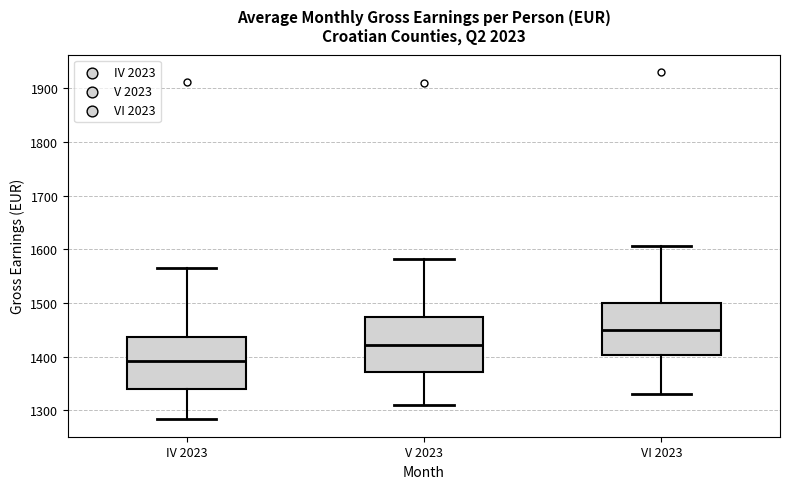

Which box's median line is the highest?

VI 2023